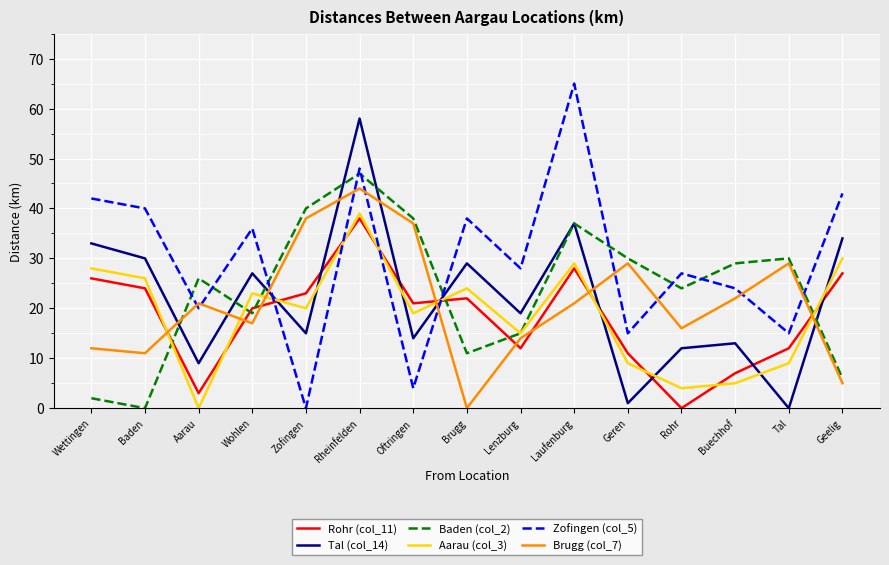

Is this an area chart (filled region under the line)?

No